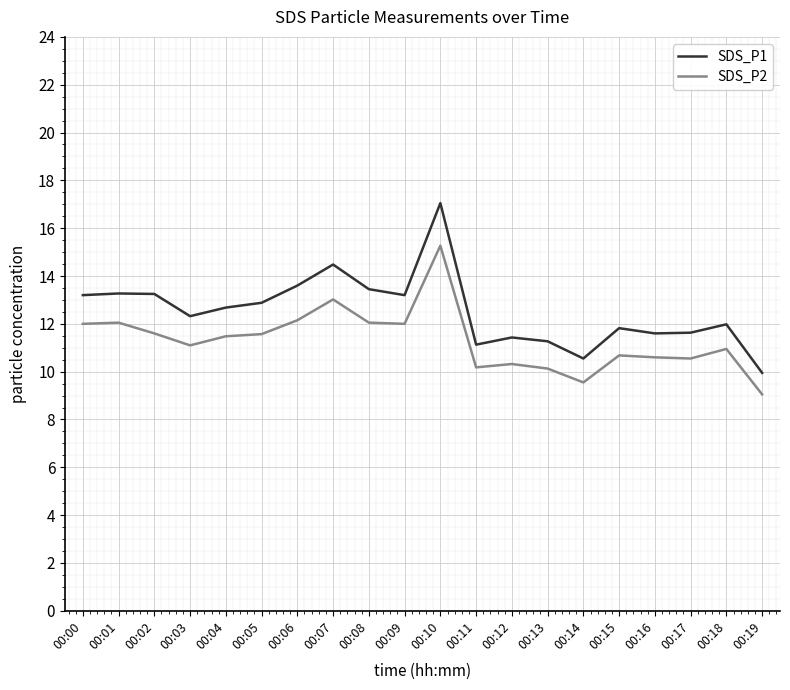

What is the difference between the maximum and minimum values in the SDS_P1 series?

7.1